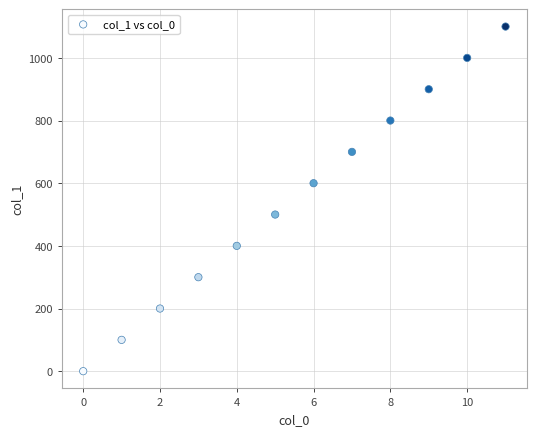

What is the average Y value?

550